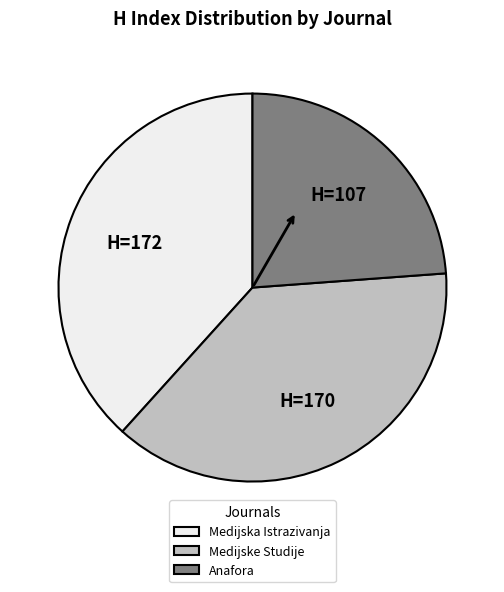

The Anafora slice represents 9% of the pie. True or false?

False